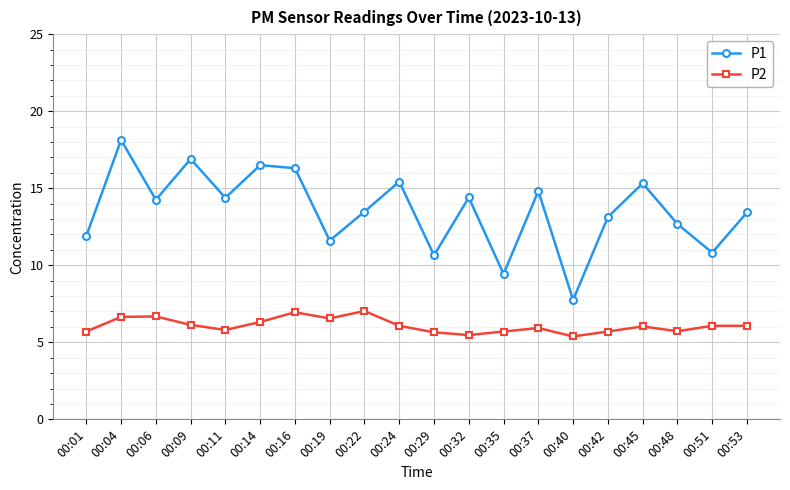

At which category does P1 reach its first local valley?

00:06